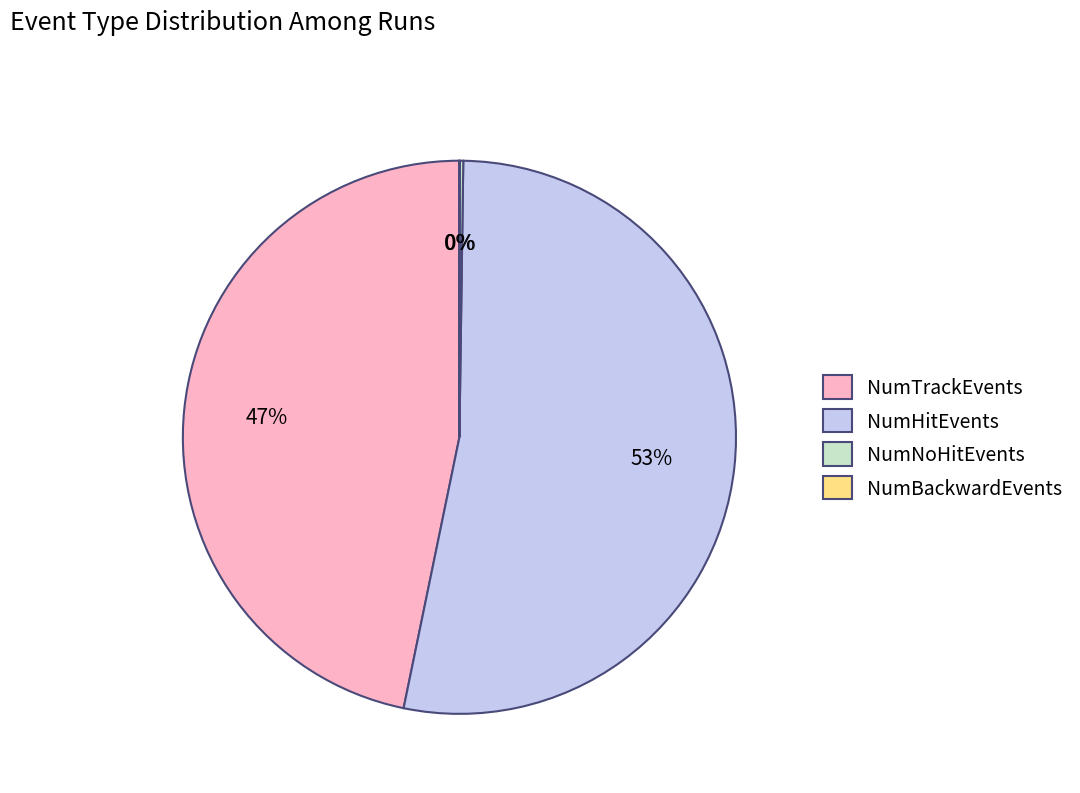

To the nearest percent, what is the average slice percentage?

25%